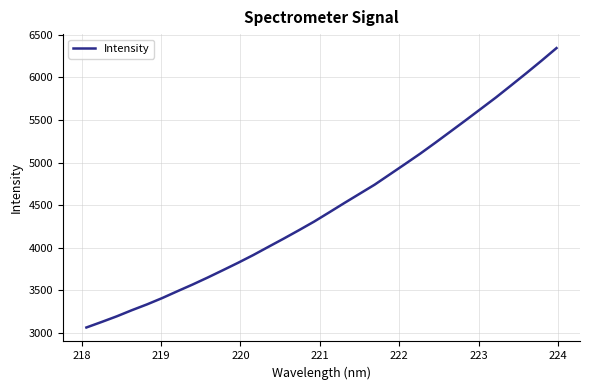

Count the number of data series in this chart.

1